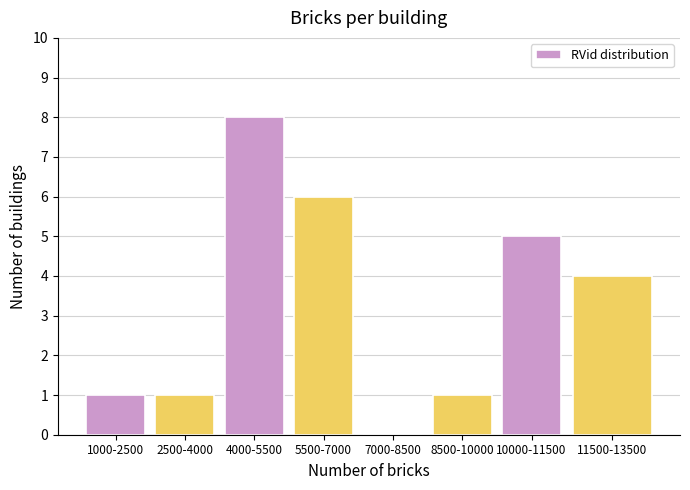

Reading right to left, transcribe all the data shown in this chart.

11500-13500=4	10000-11500=5	8500-10000=1	7000-8500=0	5500-7000=6	4000-5500=8	2500-4000=1	1000-2500=1